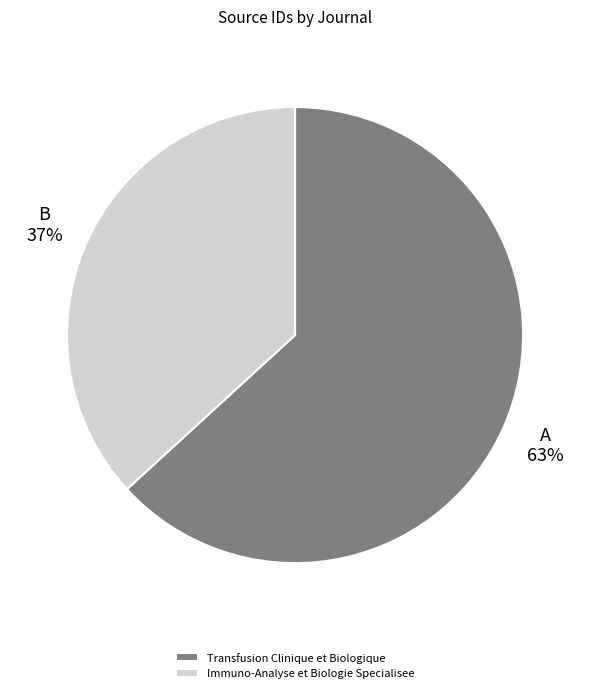

To the nearest percent, what is the average slice percentage?

50%